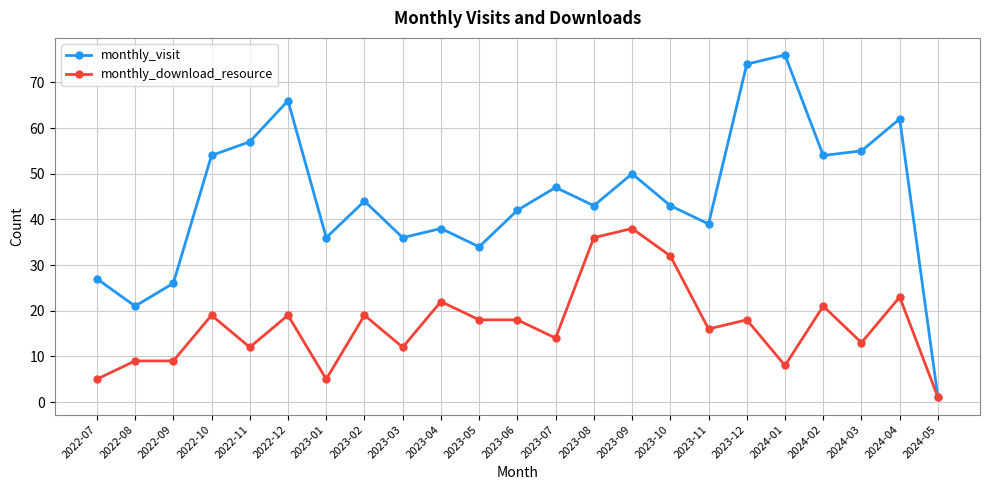

Which category has the highest value in the monthly_visit series?

2024-01